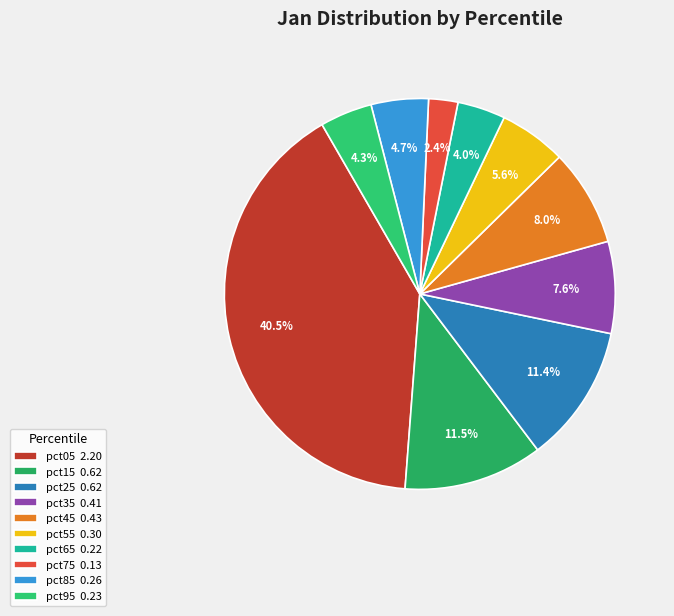

Is the sum of pct35 and pct75 greater than half?

No